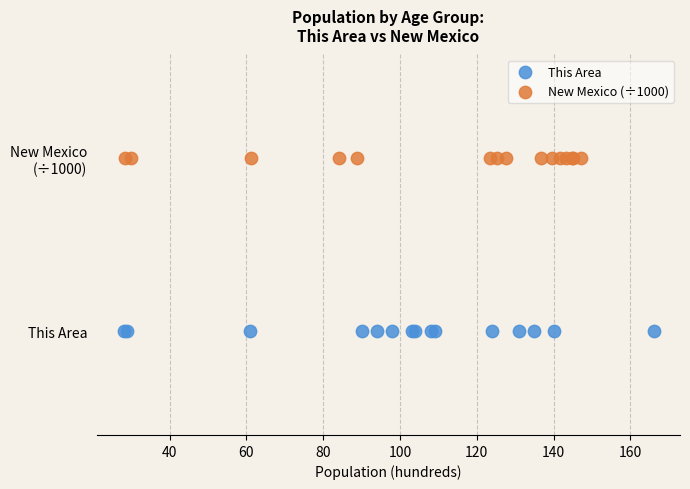

Which series reaches the maximum Y coordinate?

New Mexico (÷1000)